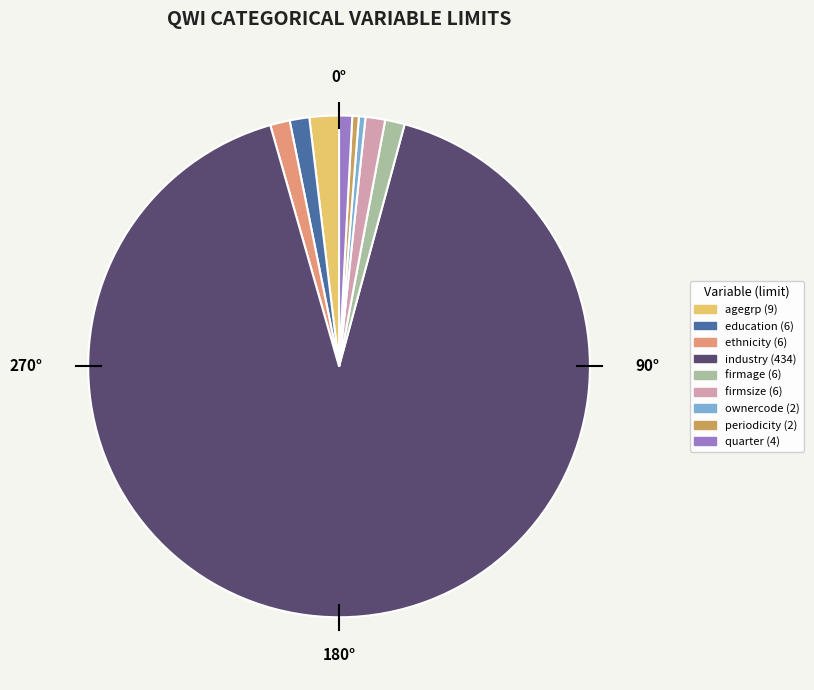

Is there any slice that represents more than half of the pie?

Yes